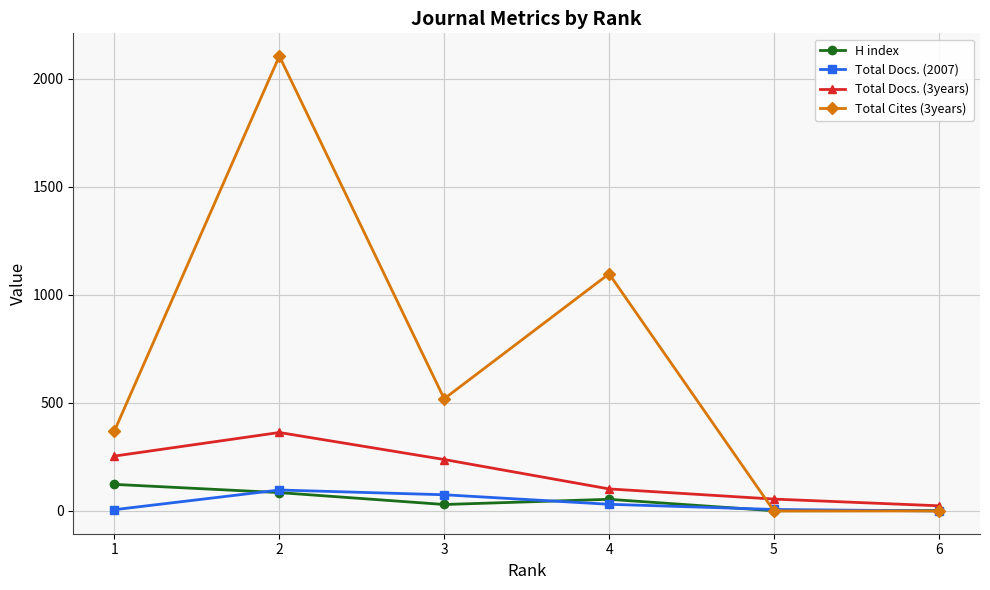

At which label does Total Docs. (3years) first exceed 238?

1